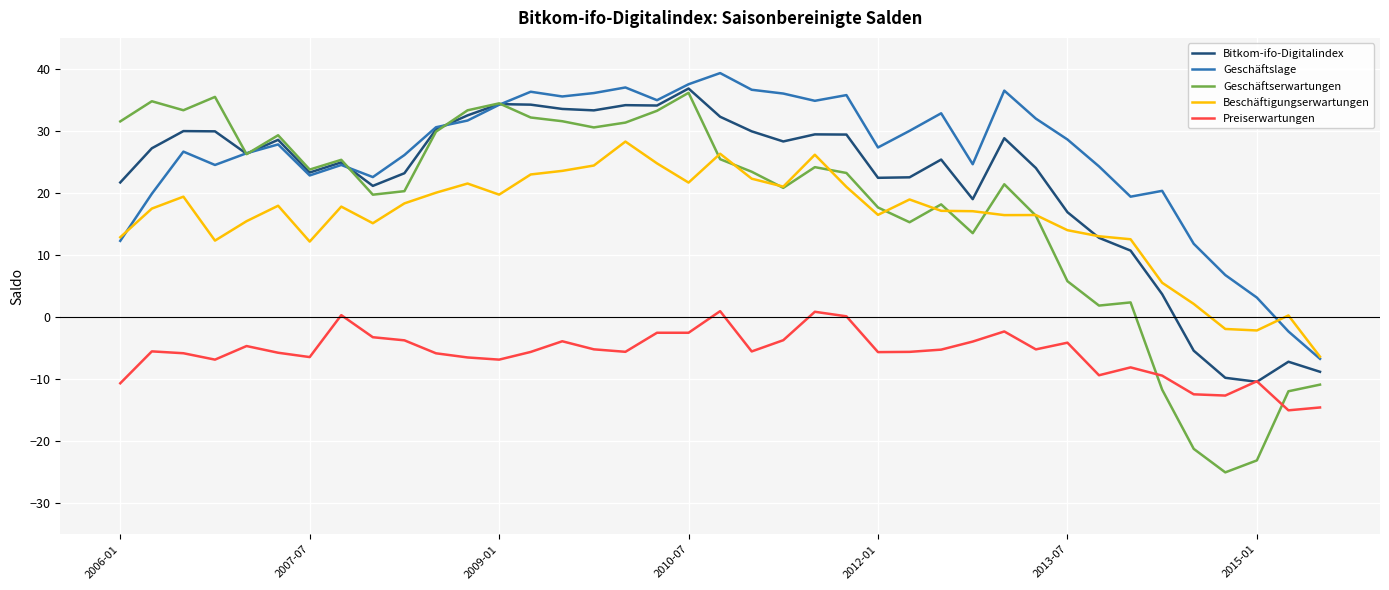

What is the difference between the second highest and second lowest values in the Beschäftigungserwartungen series?

28.5